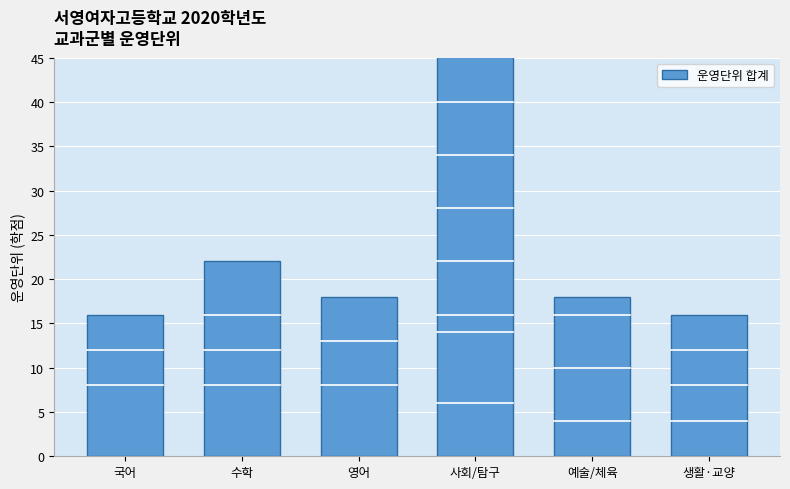

How many series are shown in this chart?

1